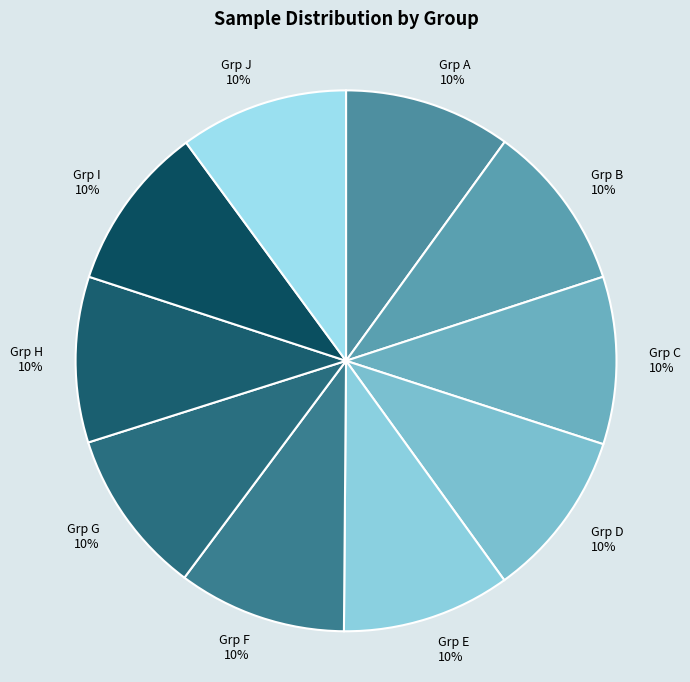

Does any single category account for the majority?

No